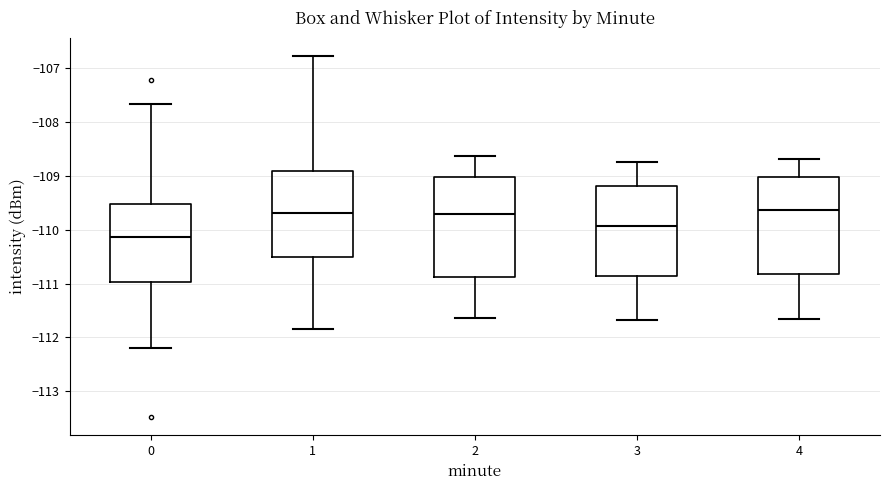

Reading left to right, read every box against the y-axis: the position of its median line, the range the box covers, and the ends of its whiskers. The values are not printed on the chart, so give them approximately, as read against the axis.

0: median -110.1, box -111.0 to -109.5, whiskers -112.2 to -107.7
1: median -109.7, box -110.5 to -108.9, whiskers -111.8 to -106.8
2: median -109.7, box -110.9 to -109.0, whiskers -111.6 to -108.6
3: median -109.9, box -110.9 to -109.2, whiskers -111.7 to -108.7
4: median -109.6, box -110.8 to -109.0, whiskers -111.7 to -108.7